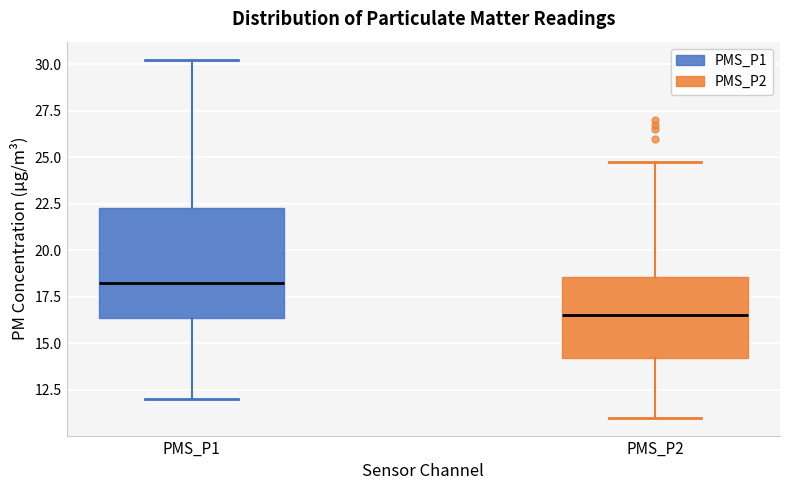

Reading left to right, read every box against the y-axis: the position of its median line, the range the box covers, and the ends of its whiskers. The values are not printed on the chart, so give them approximately, as read against the axis.

PMS_P1: median 18.5, box 16.5 to 22.5, whiskers 12.0 to 30.5
PMS_P2: median 16.5, box 14.0 to 18.5, whiskers 11.0 to 25.0